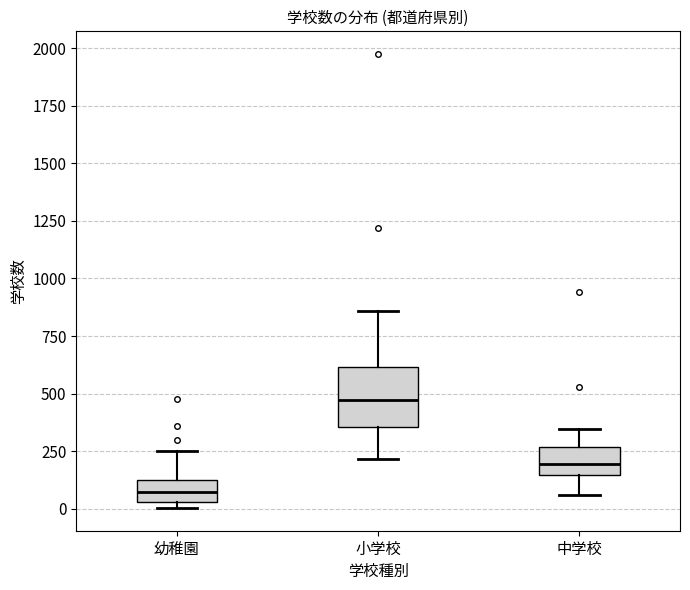

Reading left to right, read every box against the y-axis: the position of its median line, the range the box covers, and the ends of its whiskers. The values are not printed on the chart, so give them approximately, as read against the axis.

幼稚園: median 100, box 50 to 150, whiskers 0 to 250
小学校: median 450, box 350 to 600, whiskers 200 to 850
中学校: median 200, box 150 to 250, whiskers 50 to 350